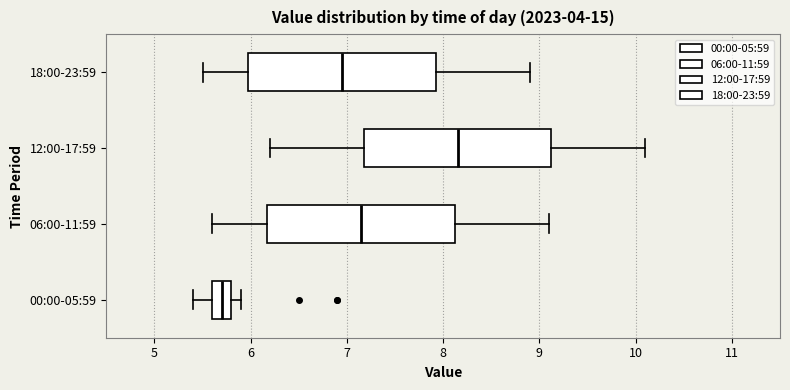

Reading bottom to top, read every box against the x-axis: the position of its median line, the range the box covers, and the ends of its whiskers. The values are not printed on the chart, so give them approximately, as read against the axis.

00:00-05:59: median 5.7, box 5.6 to 5.8, whiskers 5.4 to 5.9
06:00-11:59: median 7.2, box 6.2 to 8.1, whiskers 5.6 to 9.1
12:00-17:59: median 8.2, box 7.2 to 9.1, whiskers 6.2 to 10.1
18:00-23:59: median 7.0, box 6.0 to 7.9, whiskers 5.5 to 8.9